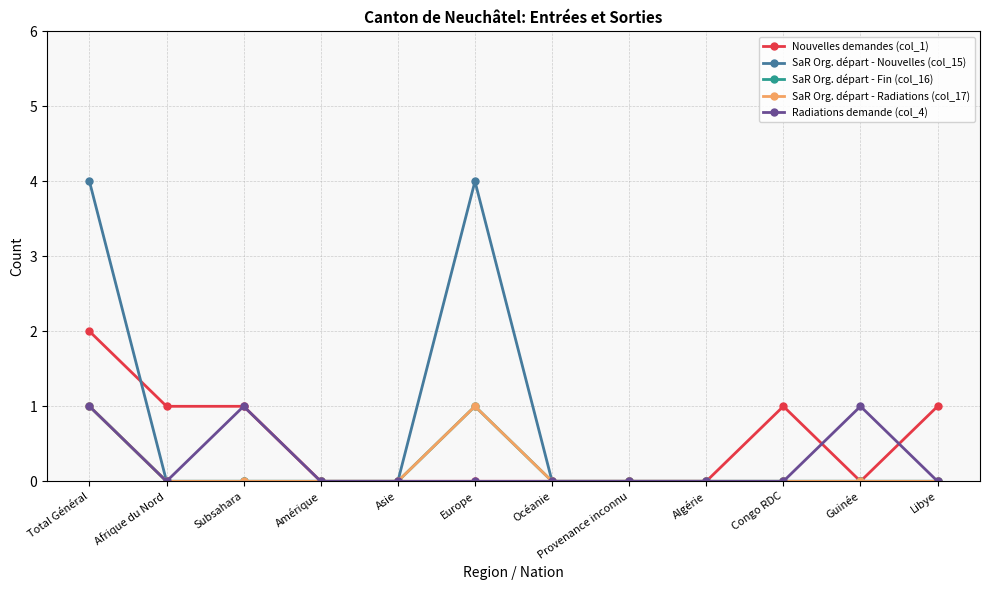

Is this an area chart (filled region under the line)?

No